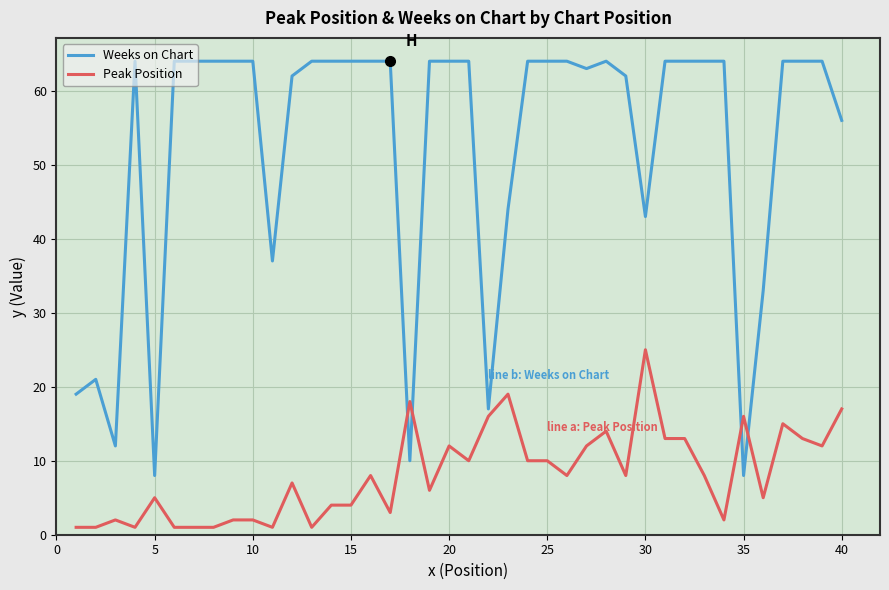

Rank the series by their average value, from lowest to highest.

Peak Position, Weeks on Chart